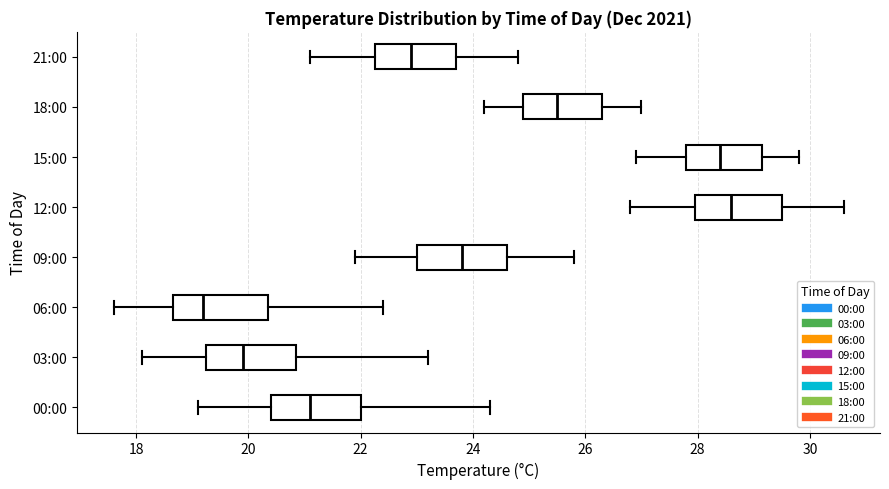

Where does the left whisker of the box for 06:00 end on the x-axis? The values are not printed on the chart, so give them approximately, as read against the axis.

17.6